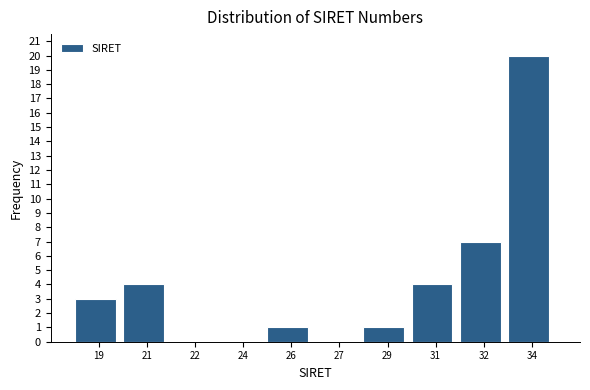

What is the sum of all values?

40